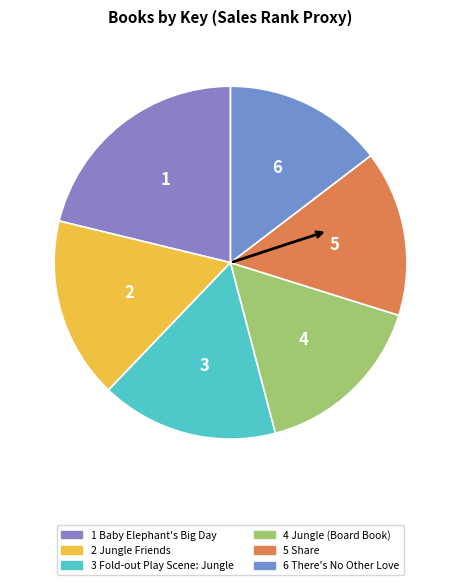

How many slices are in this pie chart?

6